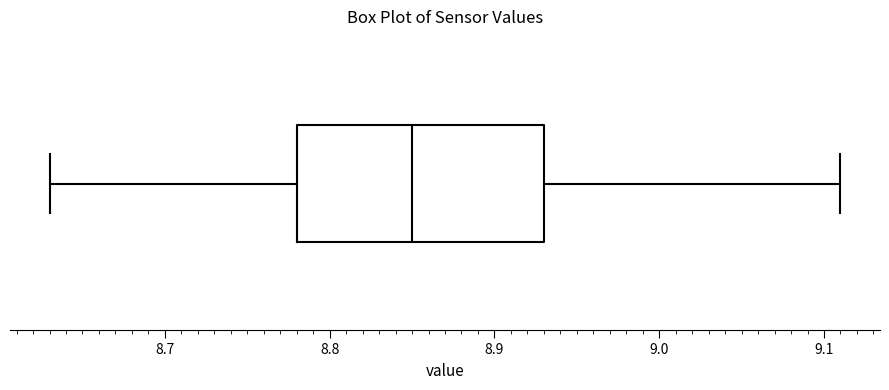

Where does the right whisker of the box end on the x-axis? The values are not printed on the chart, so give them approximately, as read against the axis.

9.11